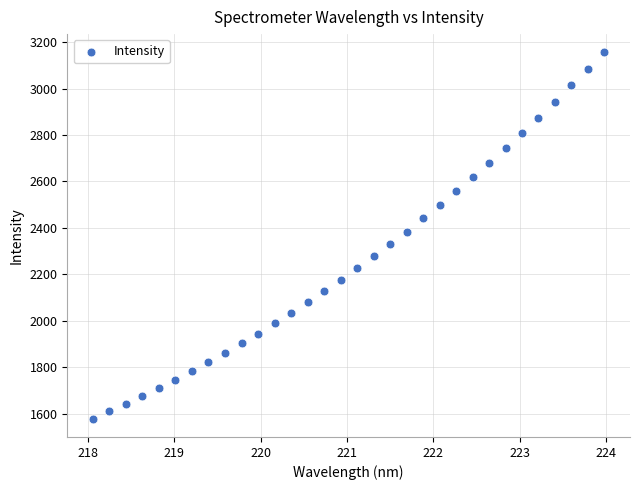

What is the range of X values (max minus min)?

5.9